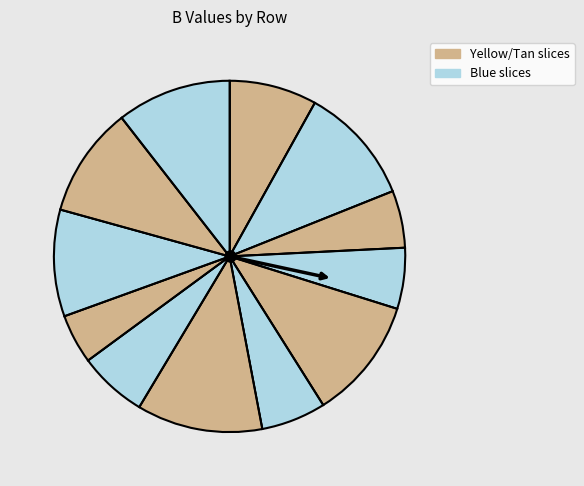

How many segments does this pie chart have?

12